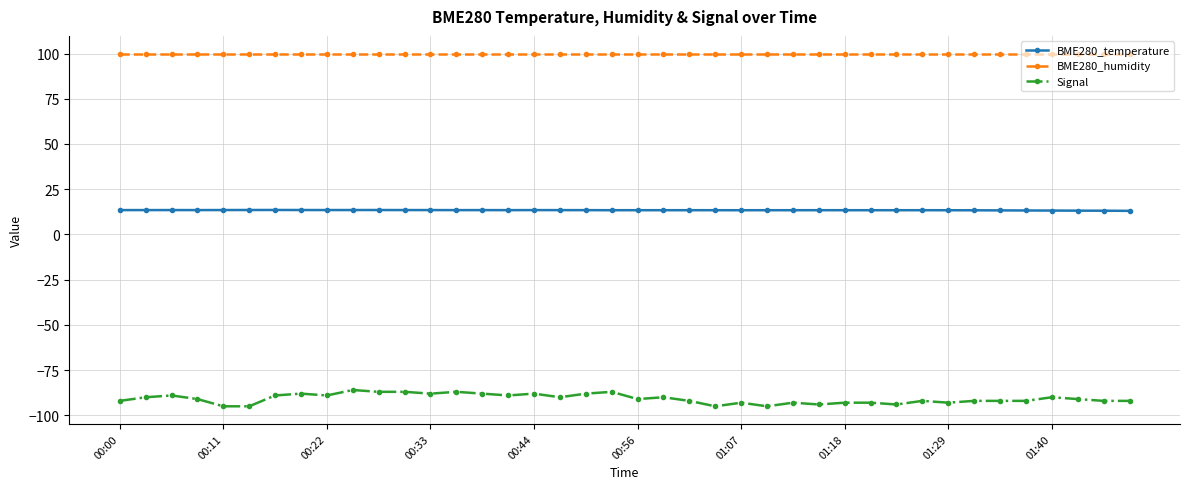

What is the average value of the BME280_humidity series?

100.0